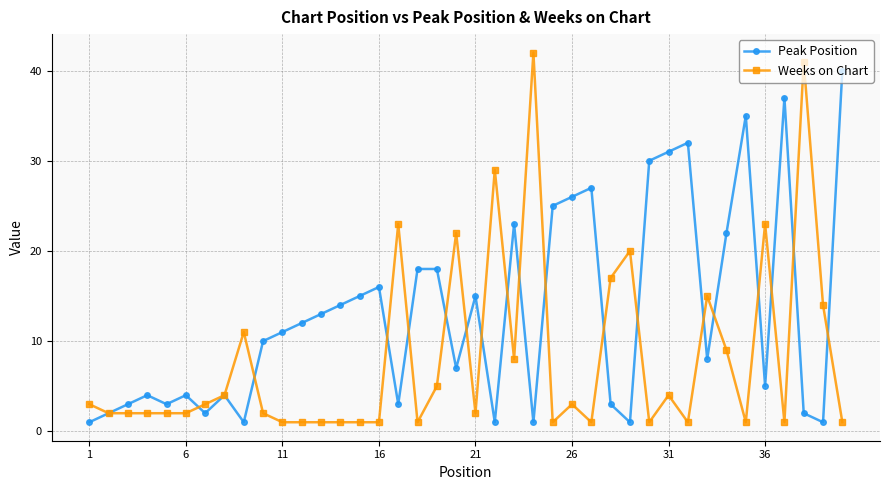

Reading right to left, extract all data points from this chart.

Peak Position: 40	1	2	37	5	35	22	8	32	31	30	1	3	27	26	25	1	23	1	15	7	18	18	3	16	15	14	13	12	11	10	1	4	2	4	3	4	3	2	1
Weeks on Chart: 1	14	41	1	23	1	9	15	1	4	1	20	17	1	3	1	42	8	29	2	22	5	1	23	1	1	1	1	1	1	2	11	4	3	2	2	2	2	2	3